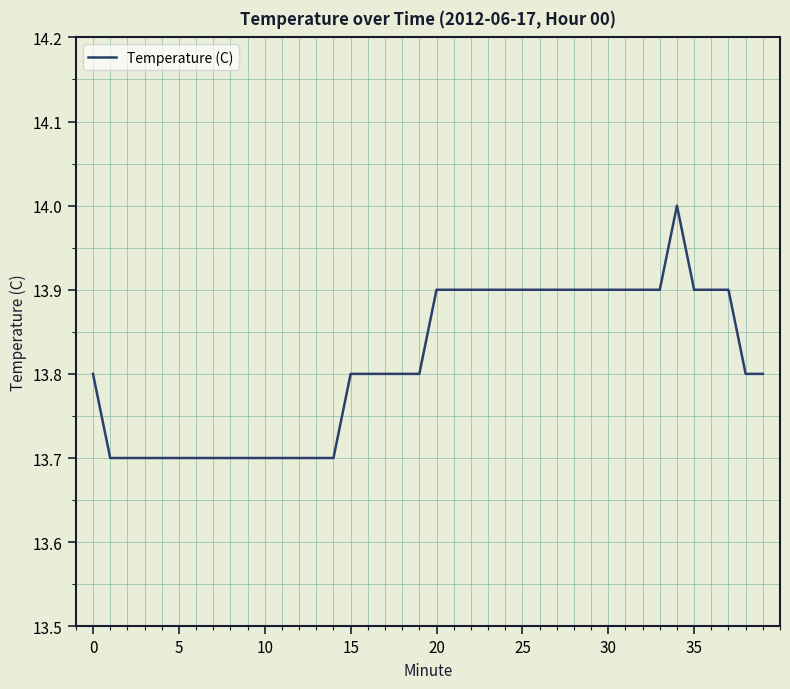

What is the smallest value displayed?

13.7